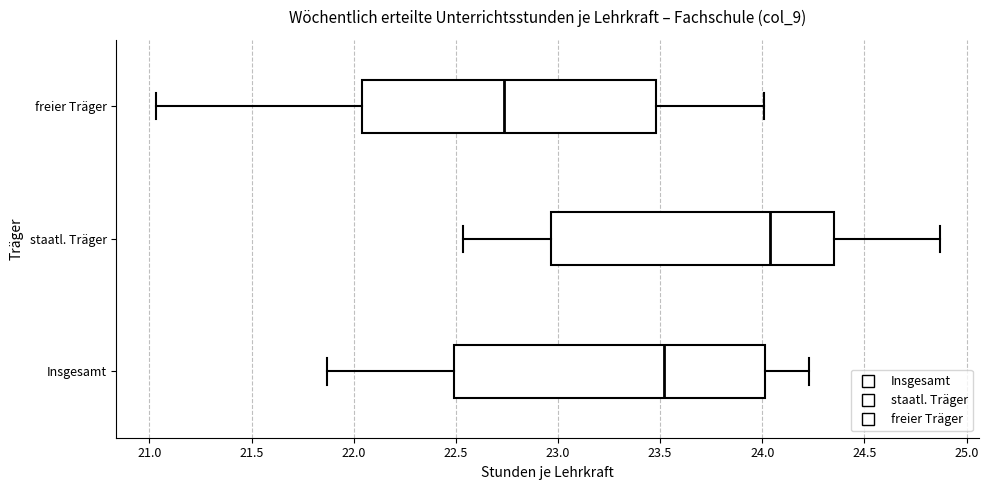

Where does the right whisker of the box for freier Träger end on the x-axis? The values are not printed on the chart, so give them approximately, as read against the axis.

24.00